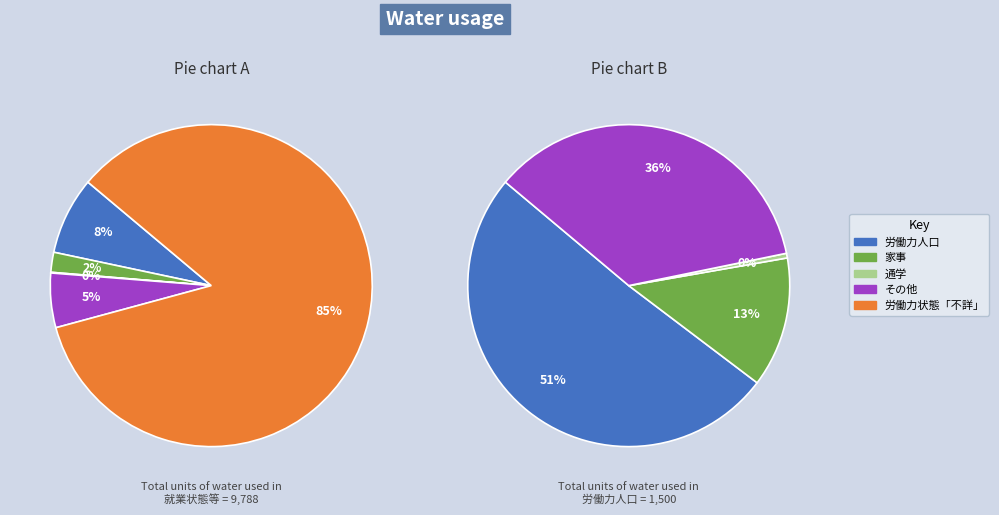

To the nearest percent, what is the difference between the largest and smallest slice percentages?

85%